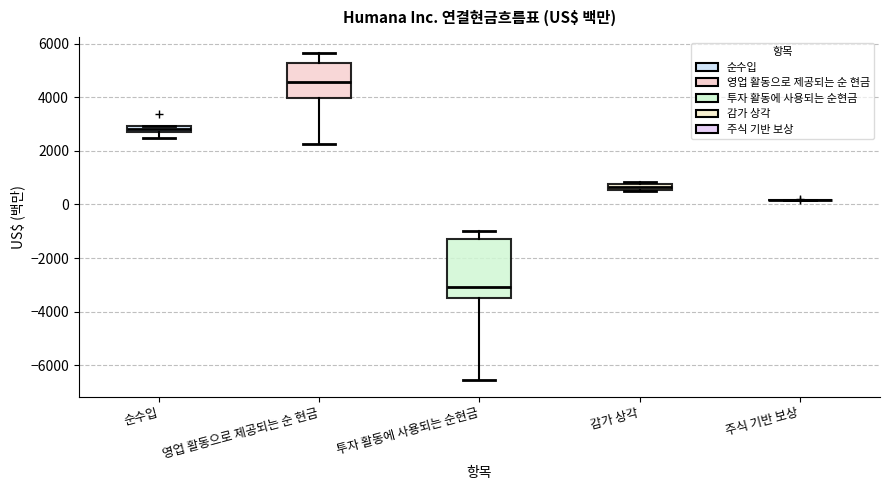

Which box is the tallest, from its lower edge to its upper edge?

투자 활동에 사용되는 순현금